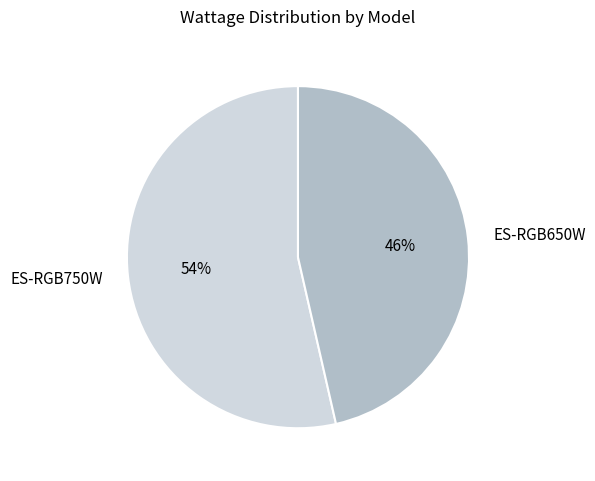

Is the sum of ES-RGB650W and ES-RGB750W greater than half?

Yes